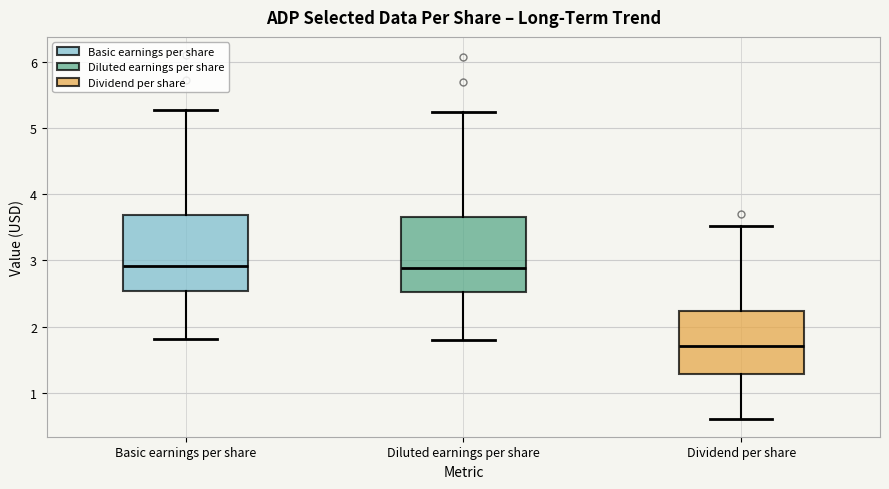

Reading left to right, transcribe this box plot: for each box, give where its median line is, the range the box spans, and where its two whiskers end, as read against the y-axis. The values are not printed on the chart, so give them approximately, as read against the axis.

Basic earnings per share: median 2.9, box 2.5 to 3.7, whiskers 1.8 to 5.3
Diluted earnings per share: median 2.9, box 2.5 to 3.7, whiskers 1.8 to 5.2
Dividend per share: median 1.7, box 1.3 to 2.2, whiskers 0.6 to 3.5